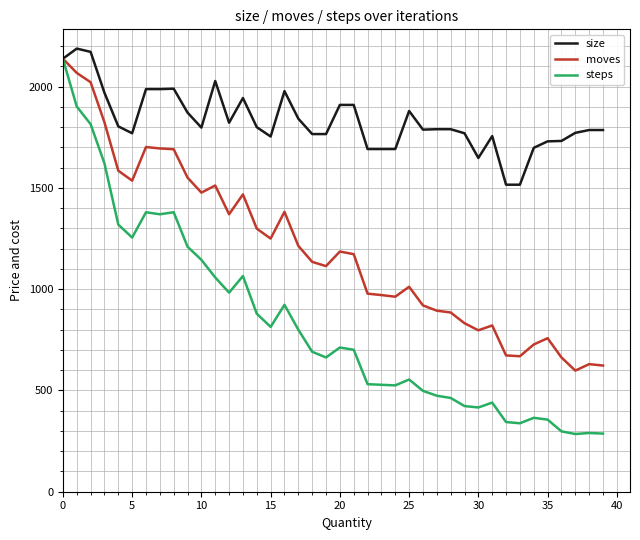

What is the smallest value displayed?

285